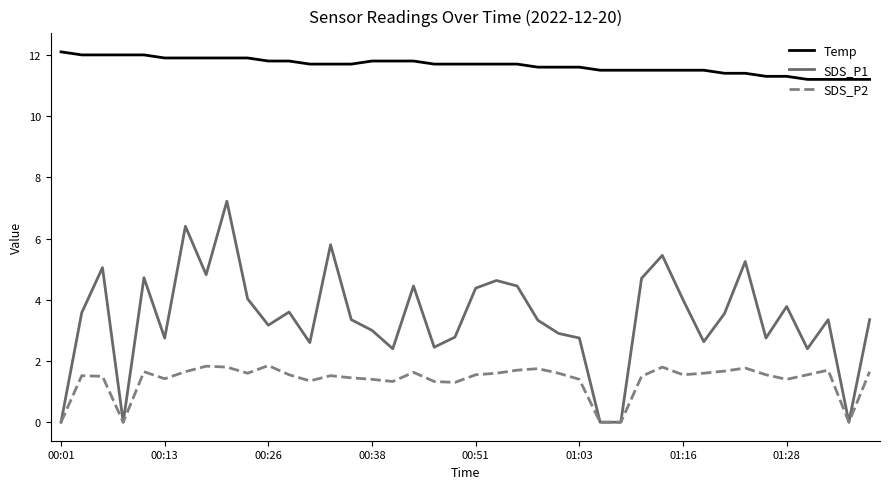

What are all the series names shown in the legend?

Temp, SDS_P1, SDS_P2